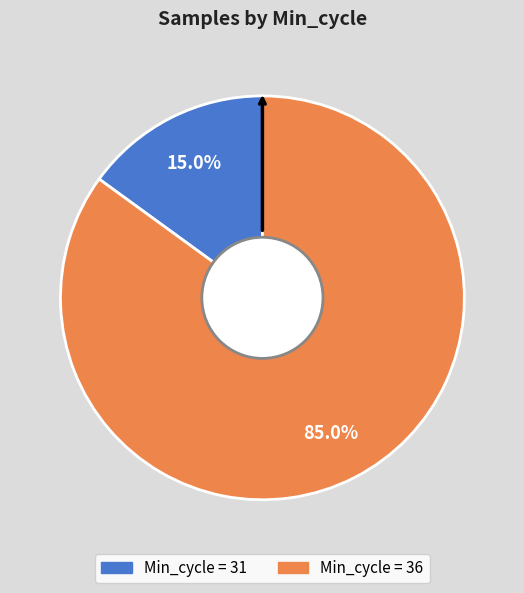

Is there a majority slice in this chart?

Yes